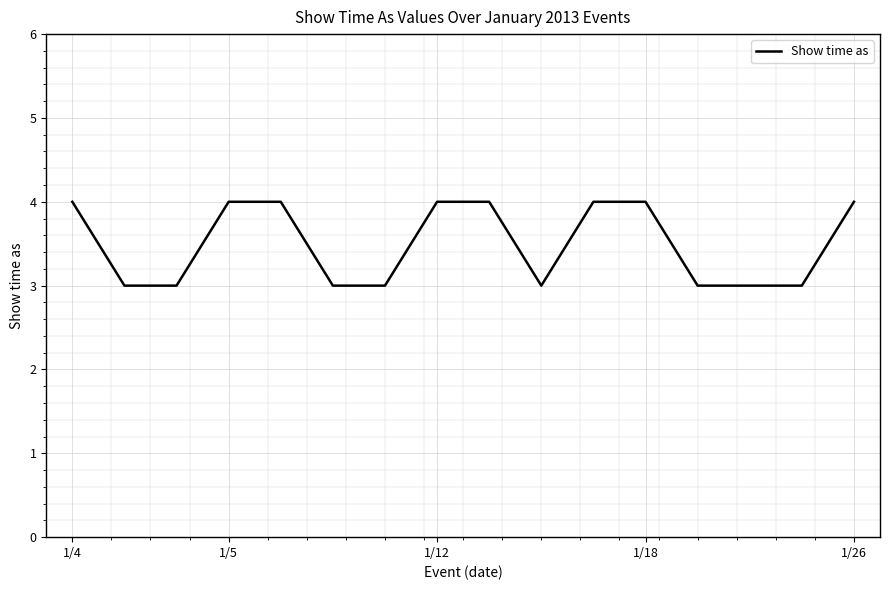

What is the minimum value shown in the chart?

3